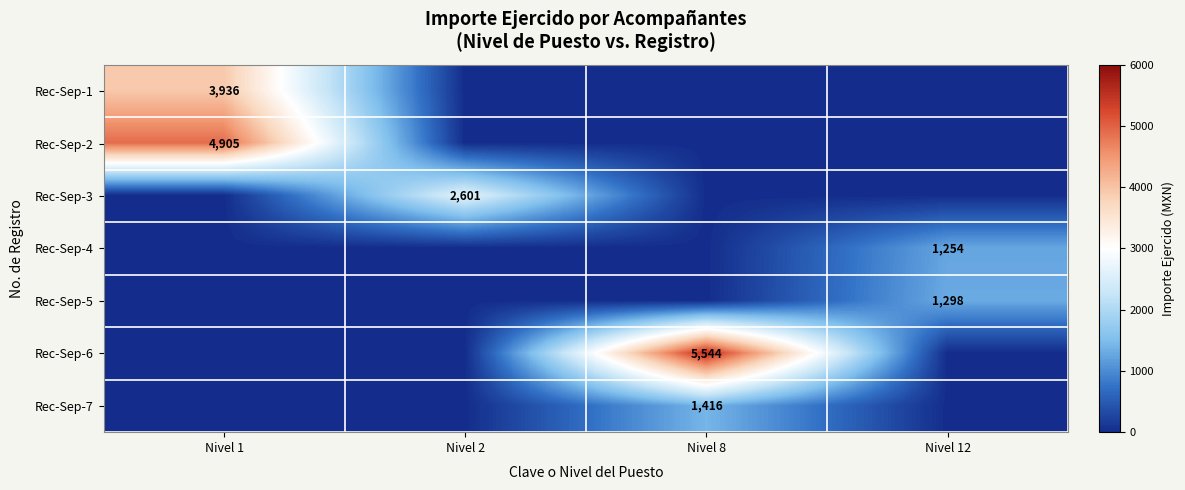

Is it true that Rec-Sep-2 equals 4905 at Nivel 1?

True